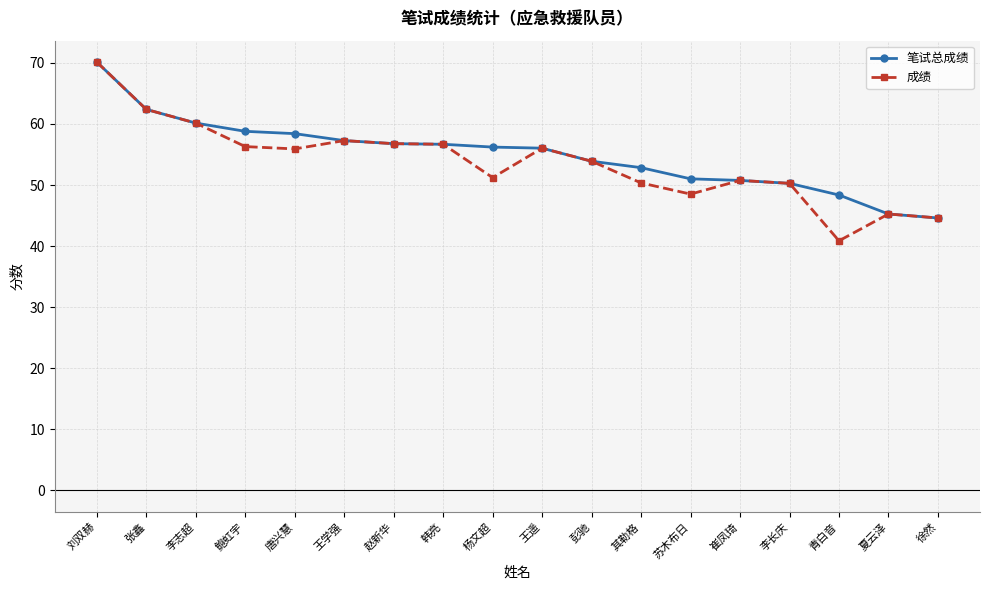

How many data points in 成绩 are above 55?

9